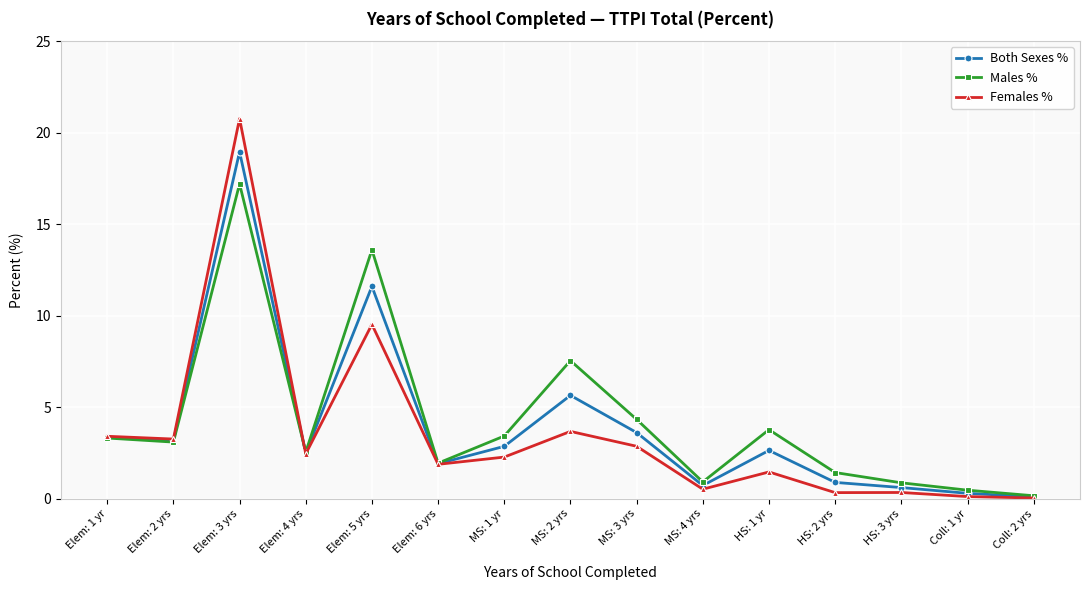

How many values in the Females % series are below 2?

7